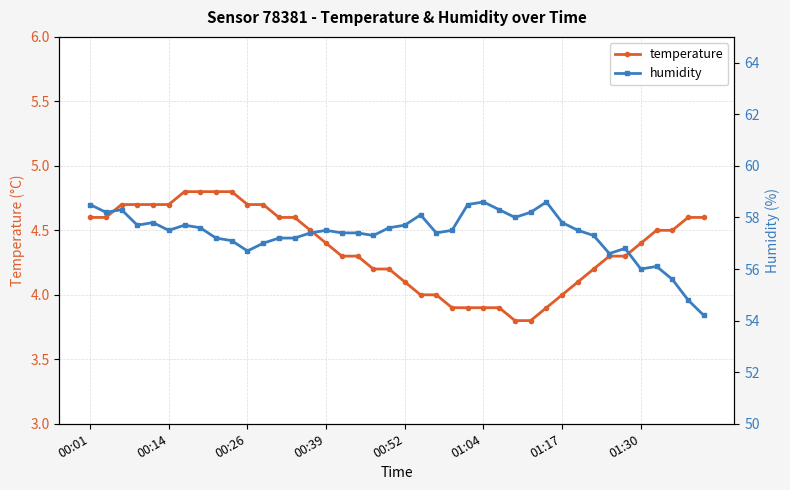

True or false: temperature has a value of 4.1 at 31.

True